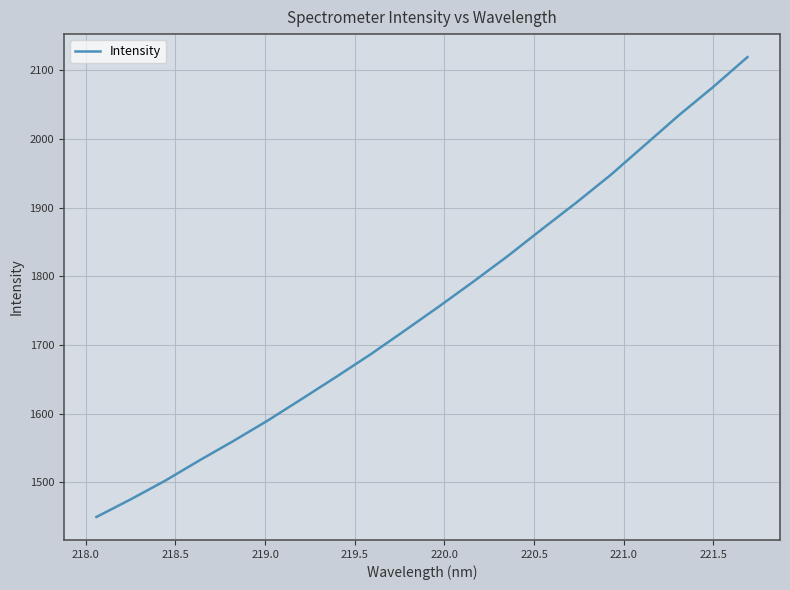

What is the difference between the maximum and minimum values?

669.1